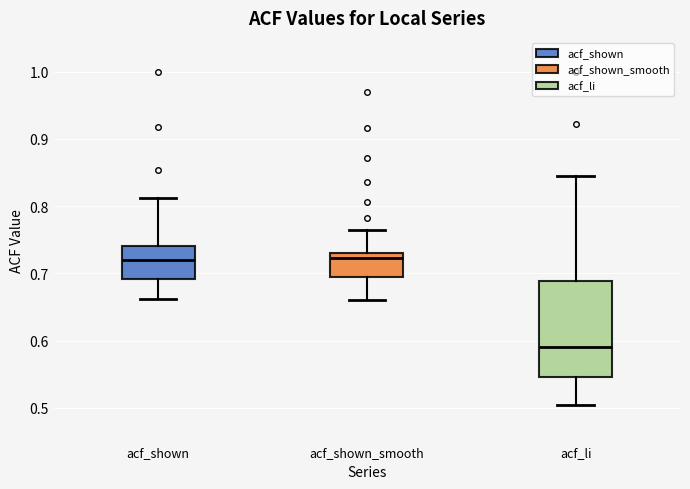

Comparing the boxes themselves (not the whiskers), which one is the tallest?

acf_li